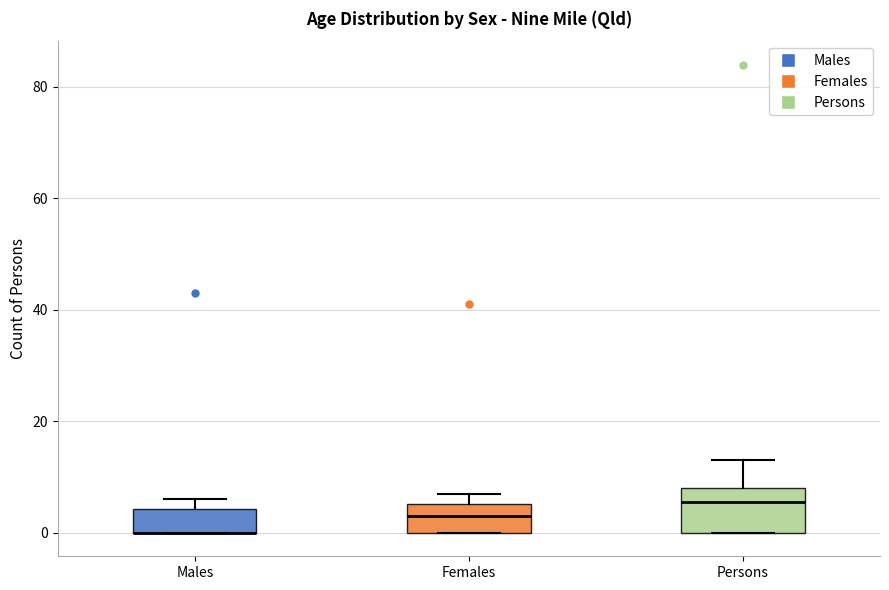

Comparing the boxes themselves (not the whiskers), which one is the tallest?

Persons